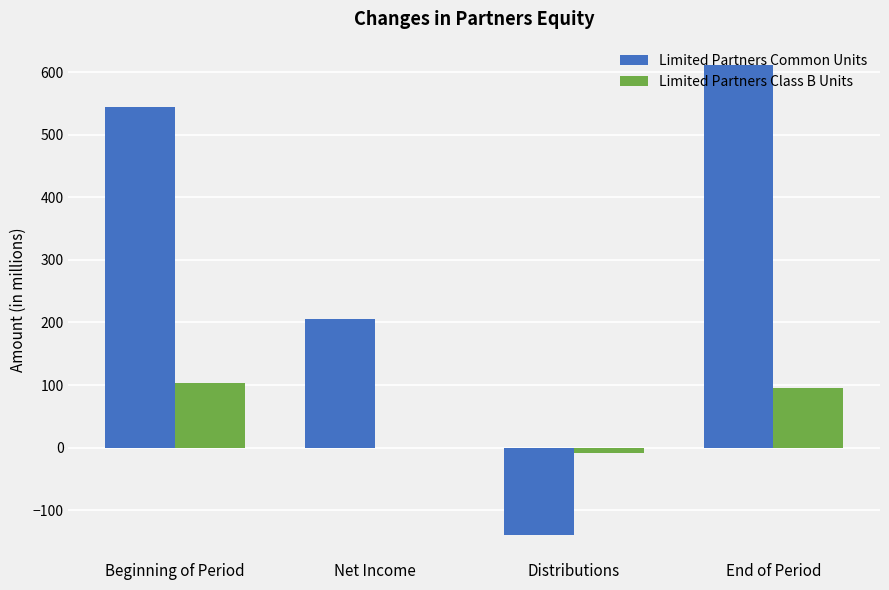

Are the bars horizontal?

No